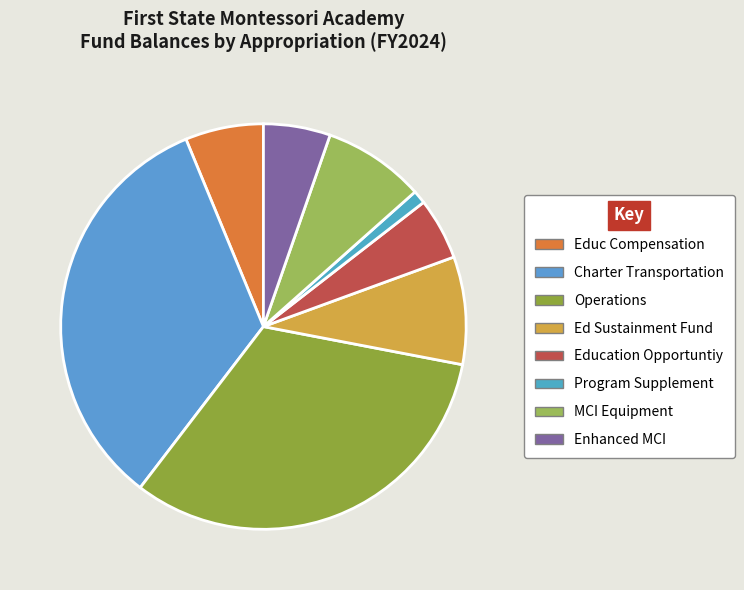

How many slices are in this pie chart?

8